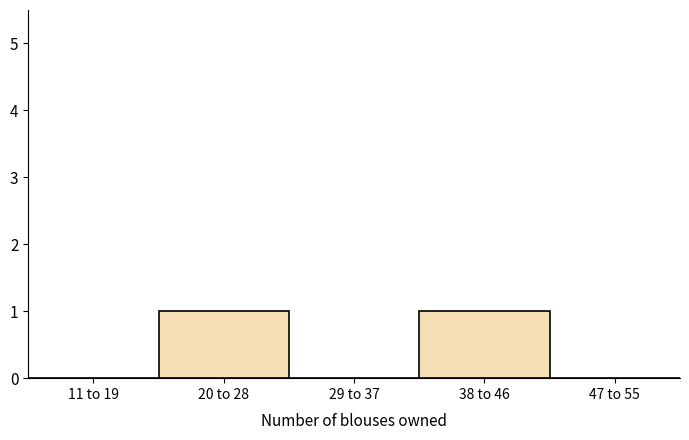

Reading left to right, what are all the values shown in this chart?

11 to 19=0	20 to 28=1	29 to 37=0	38 to 46=1	47 to 55=0